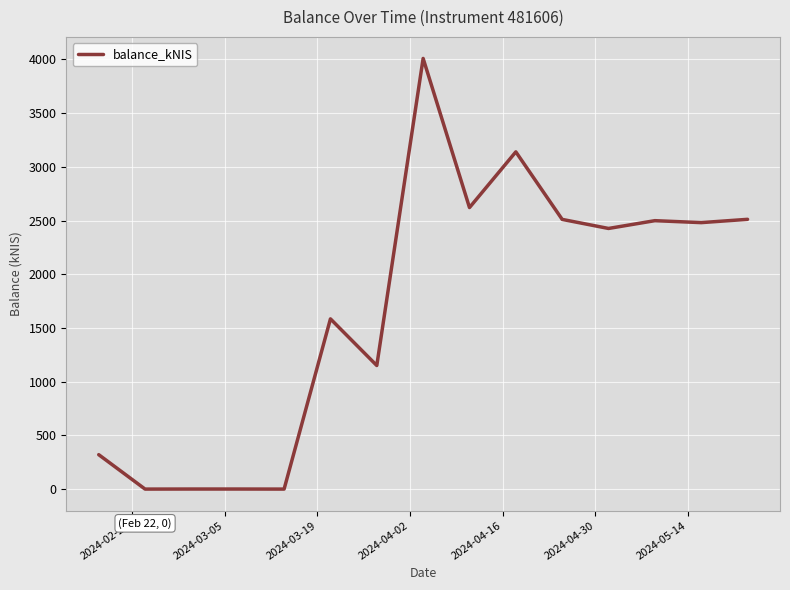

What is the greatest value displayed?

4009.6